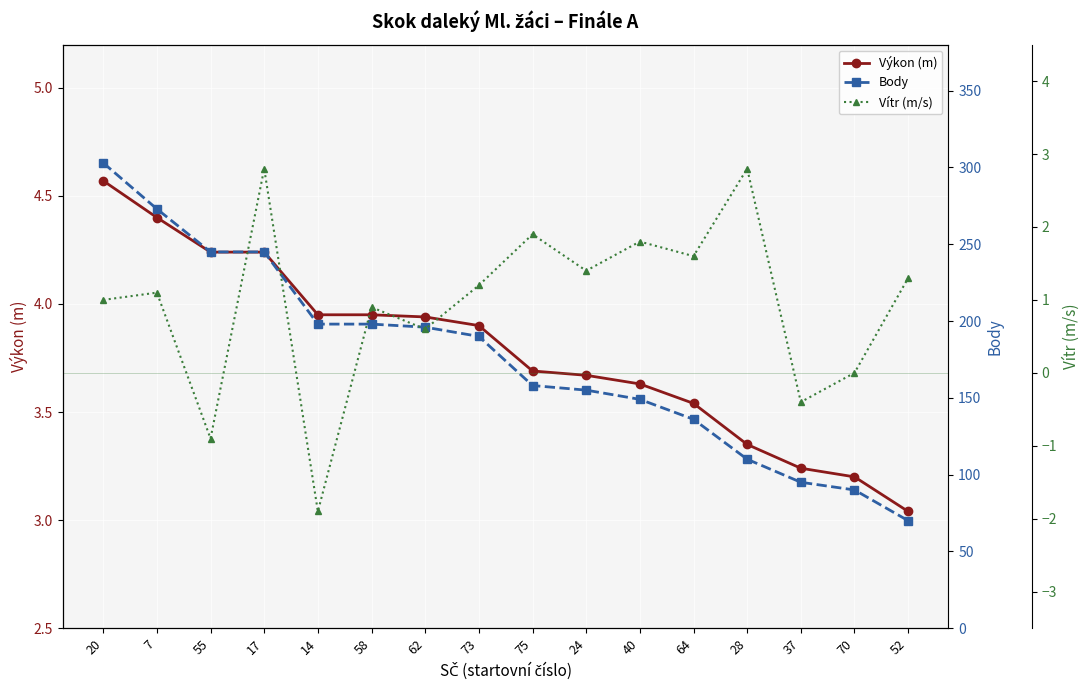

What is the average value of the Výkon (m) series?

3.8